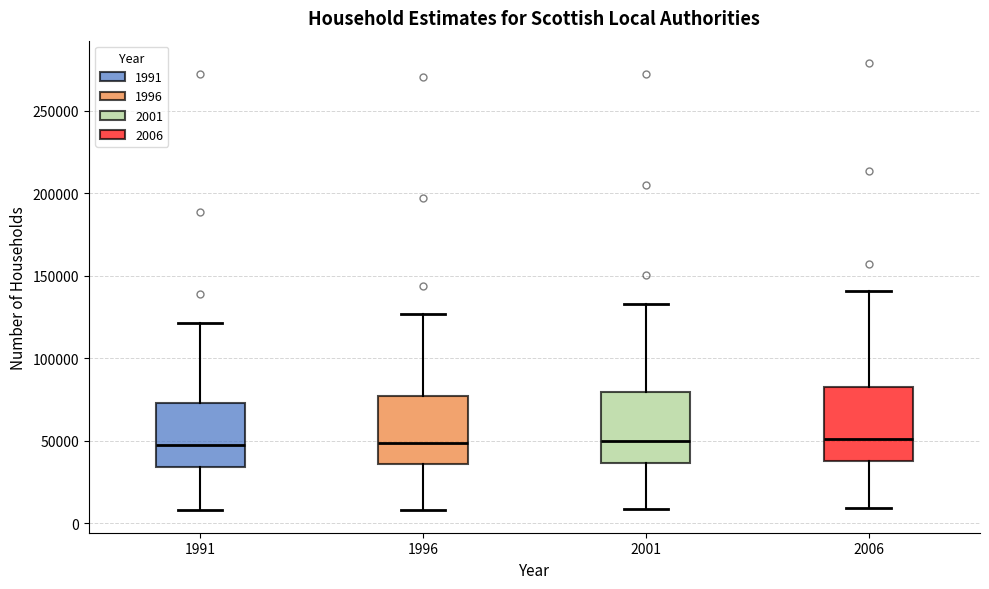

Reading left to right, transcribe this box plot: for each box, give where its median line is, the range the box spans, and where its two whiskers end, as read against the y-axis. The values are not printed on the chart, so give them approximately, as read against the axis.

1991: median 45000, box 35000 to 75000, whiskers 10000 to 120000
1996: median 50000, box 35000 to 75000, whiskers 10000 to 125000
2001: median 50000, box 35000 to 80000, whiskers 10000 to 135000
2006: median 50000, box 40000 to 80000, whiskers 10000 to 140000